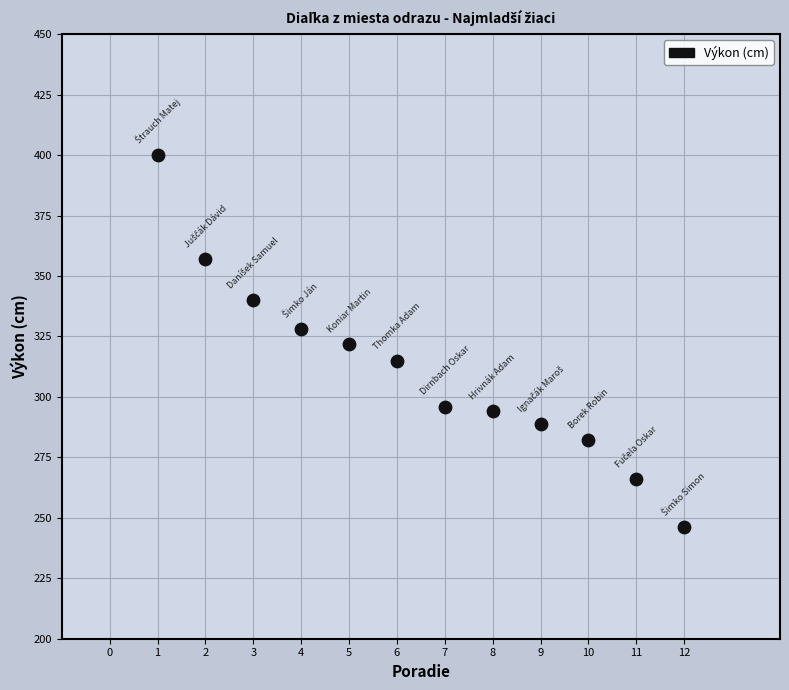

What is the range of X values (max minus min)?

11